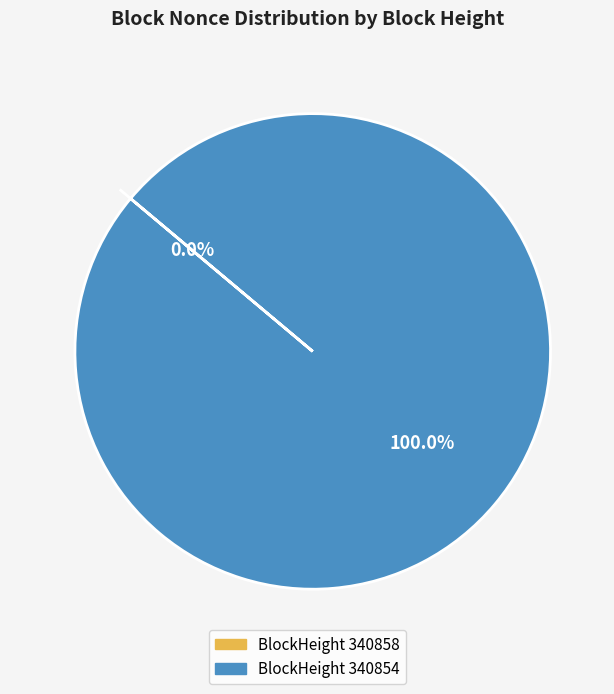

Which slice is the smallest?

340858